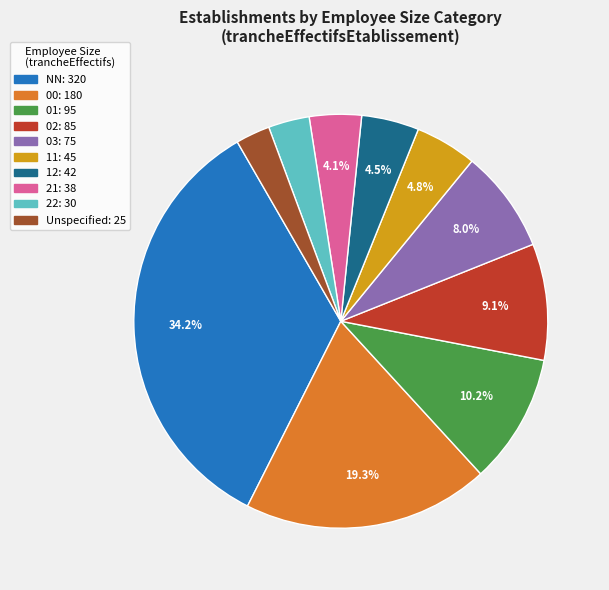

Is there any slice that represents more than half of the pie?

No